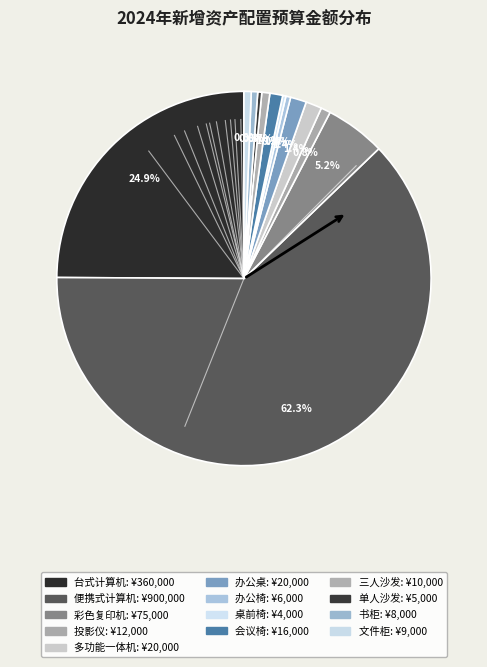

Approximately how many times larger is the value at 桌前椅 compared to 投影仪?

0.3